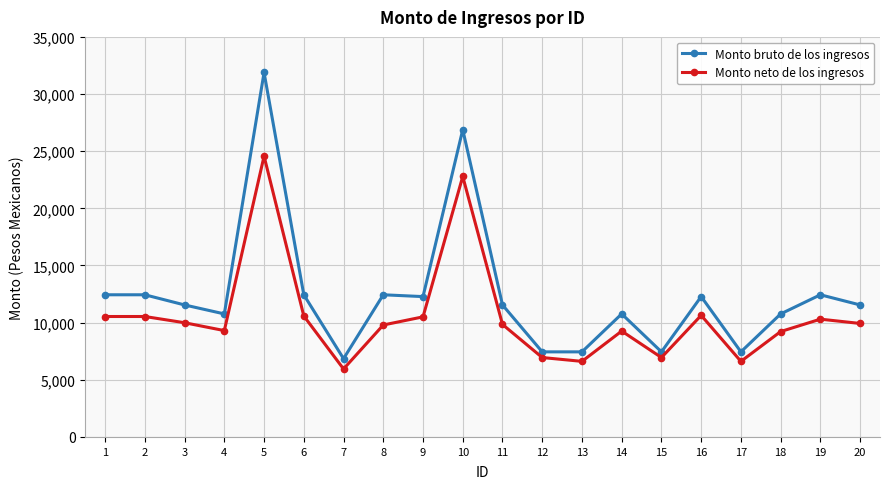

Rank the series at 18 from highest to lowest value.

Monto bruto de los ingresos, Monto neto de los ingresos